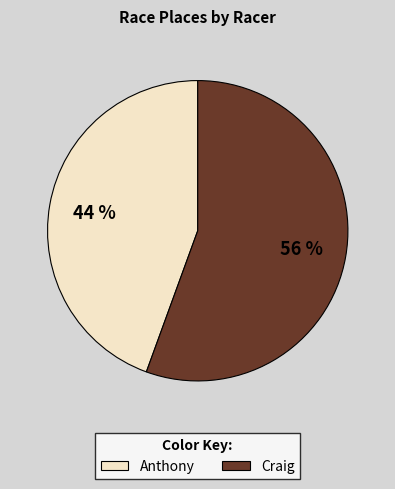

How many slices are in this pie chart?

2